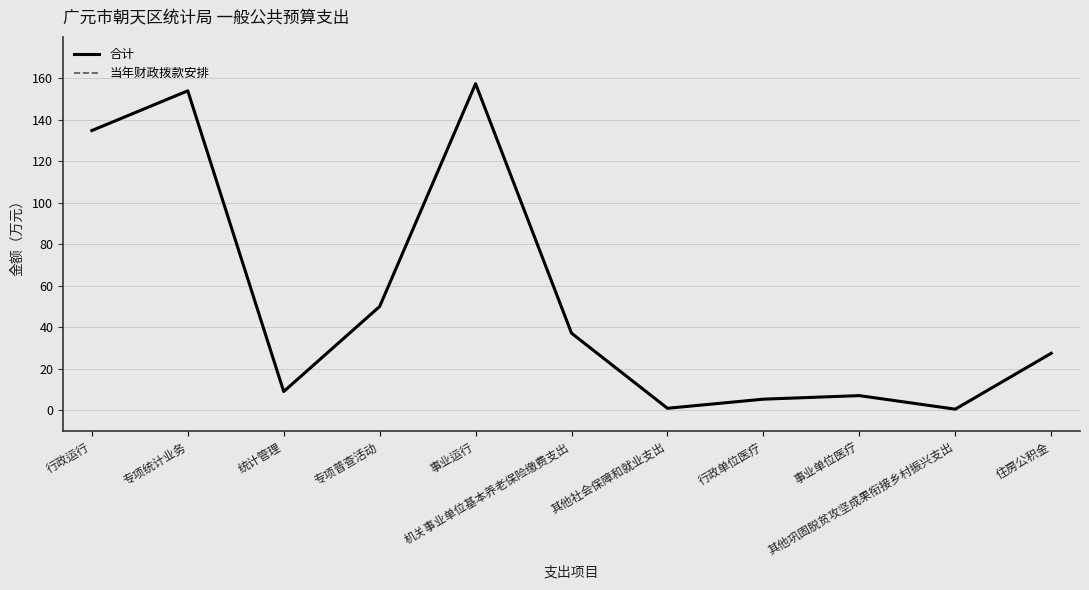

At which label does 当年财政拨款安排 reach its minimum?

其他巩固脱贫攻坚成果衔接乡村振兴支出